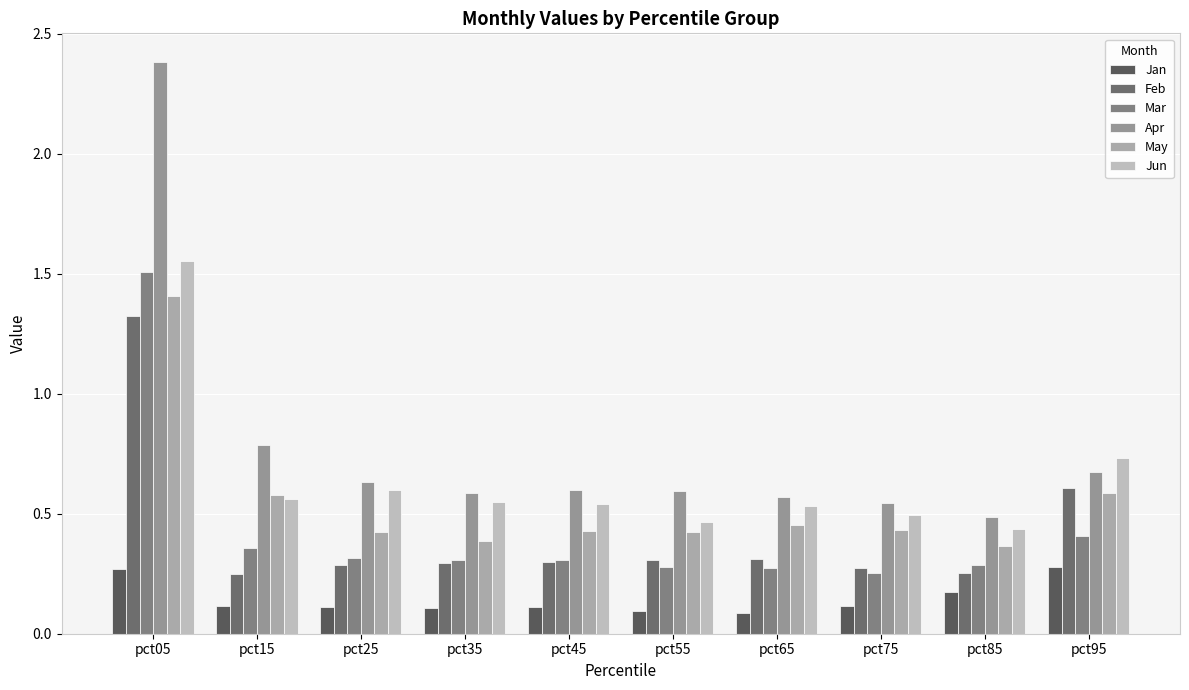

Which has a higher value, pct15 or pct45?

pct15